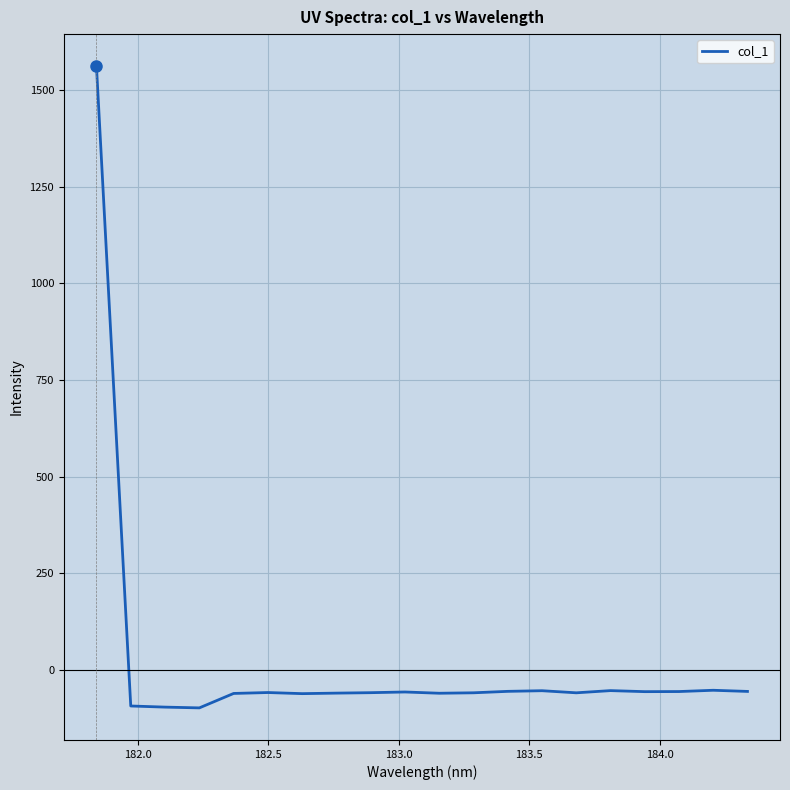

How many values exceed -58?

9